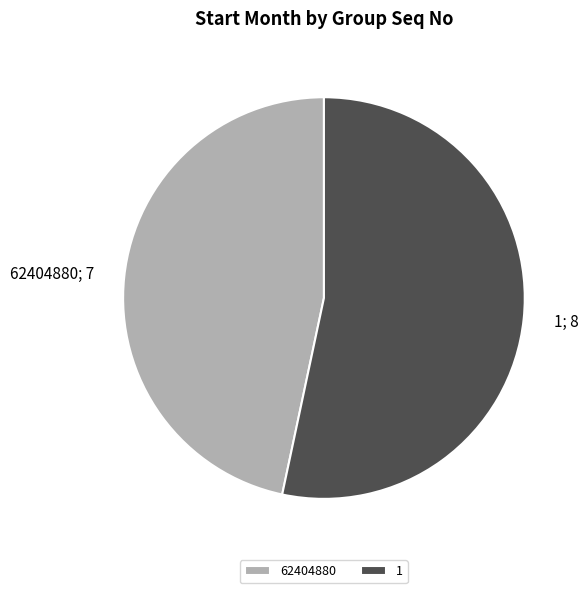

Do 62404880 and 1 together represent more than half of the pie?

Yes